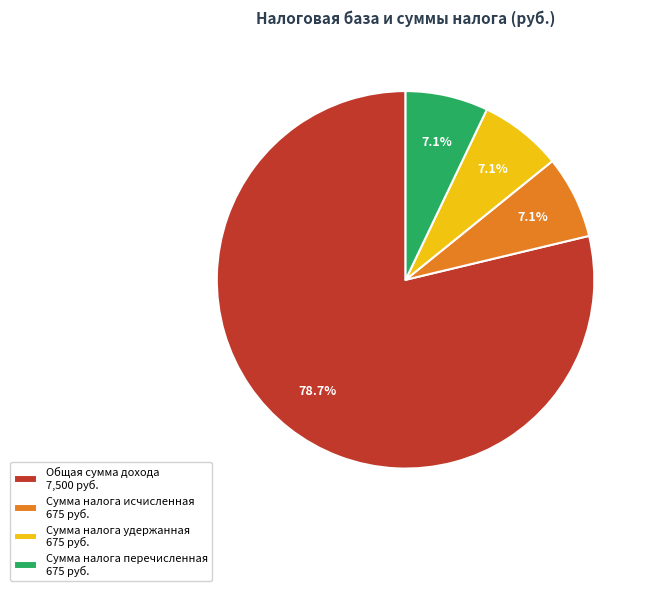

Which slice represents more than half of the pie?

Общая сумма дохода 7,500 руб.